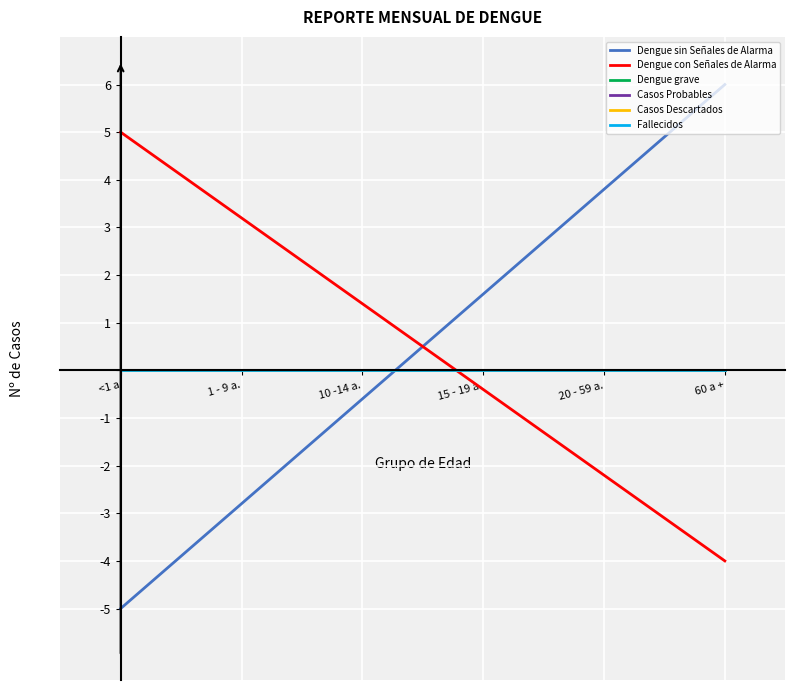

Does the chart display data point markers on the line(s)?

No